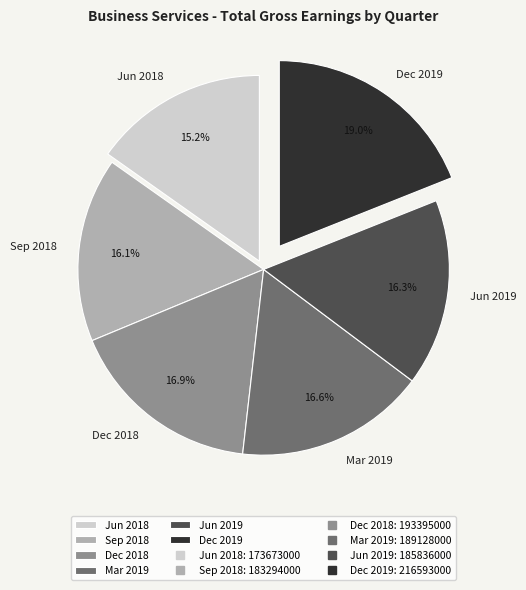

The Dec 2019 slice represents 19% of the pie. True or false?

True